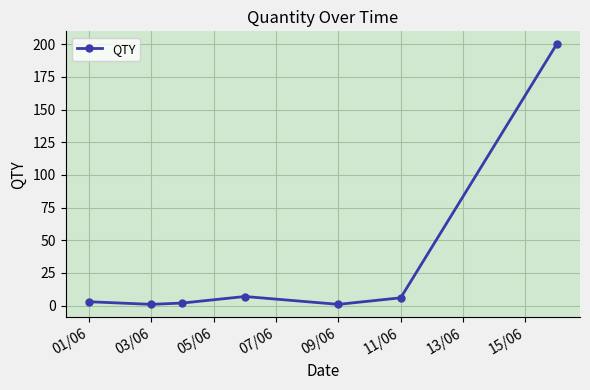

What is the average value?

31